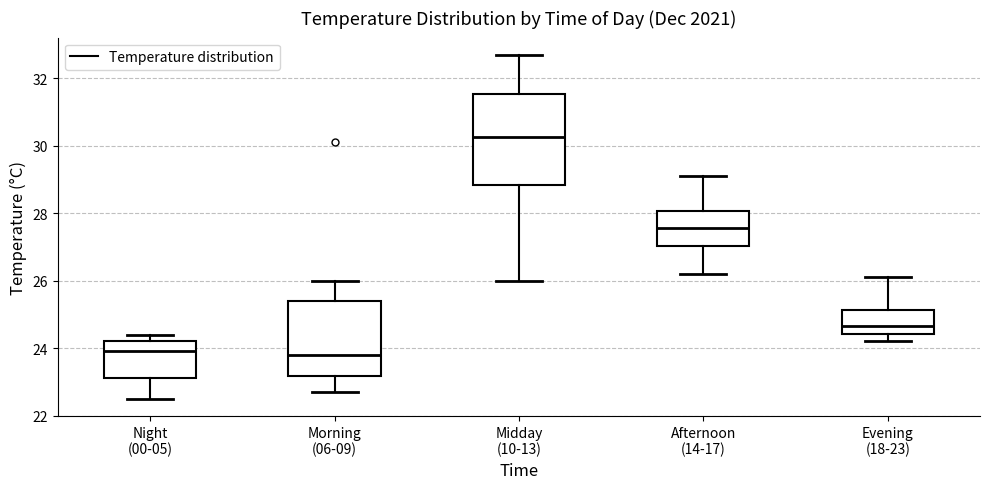

Reading left to right, read every box against the y-axis: the position of its median line, the range the box covers, and the ends of its whiskers. The values are not printed on the chart, so give them approximately, as read against the axis.

Night (00-05): median 24.0, box 23.2 to 24.2, whiskers 22.6 to 24.4
Morning (06-09): median 23.8, box 23.2 to 25.4, whiskers 22.8 to 26.0
Midday (10-13): median 30.2, box 28.8 to 31.6, whiskers 26.0 to 32.8
Afternoon (14-17): median 27.6, box 27.0 to 28.0, whiskers 26.2 to 29.2
Evening (18-23): median 24.6, box 24.4 to 25.2, whiskers 24.2 to 26.2